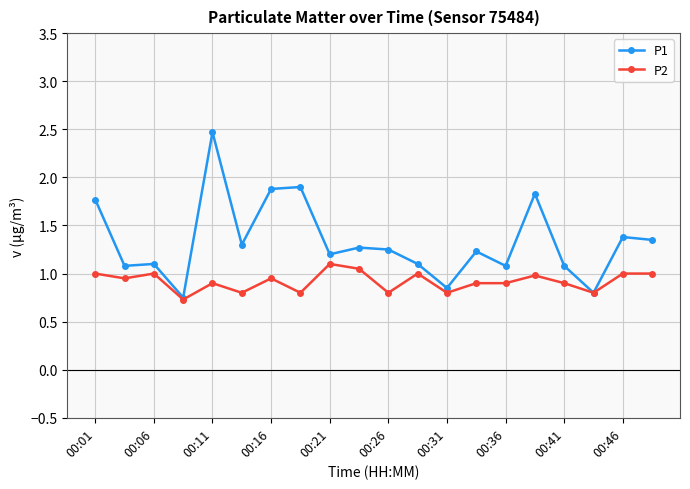

True or false: P1 has more than 1 points higher than both neighbors.

True